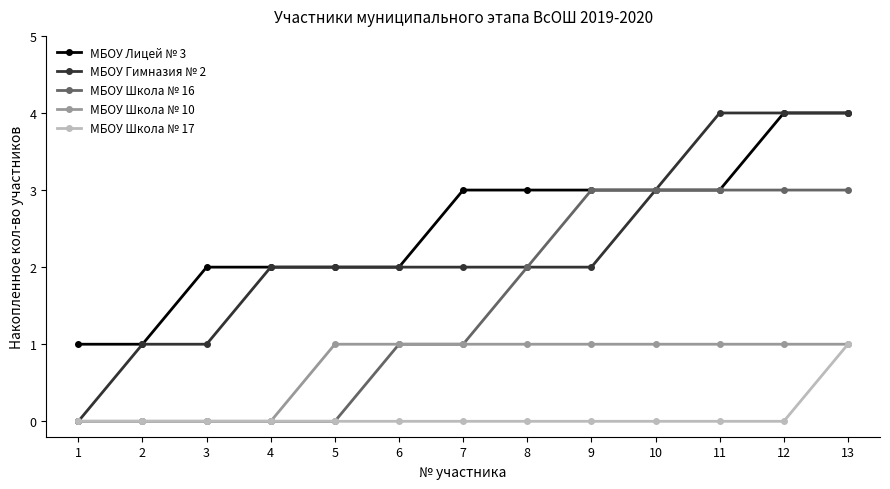

Is it true that МБОУ Лицей № 3 equals 3 at 10?

True